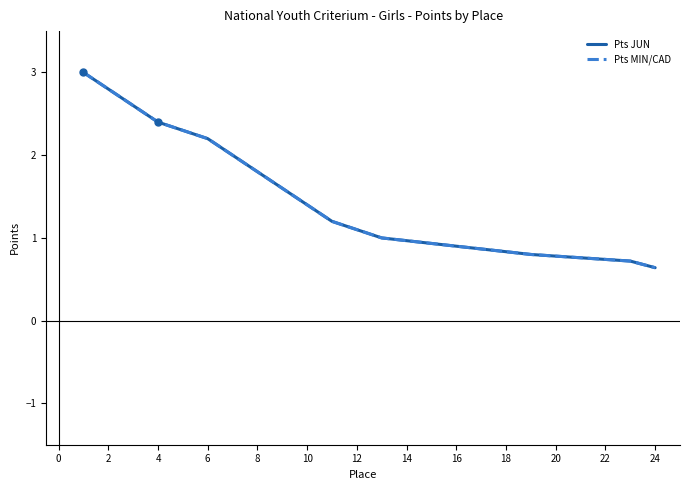

Is this an area chart (filled region under the line)?

No